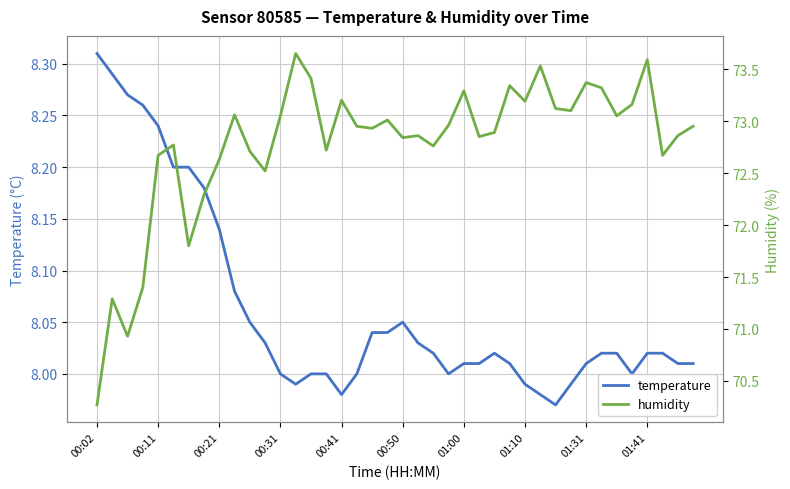

At how many categories does at least one series exceed 38?

40